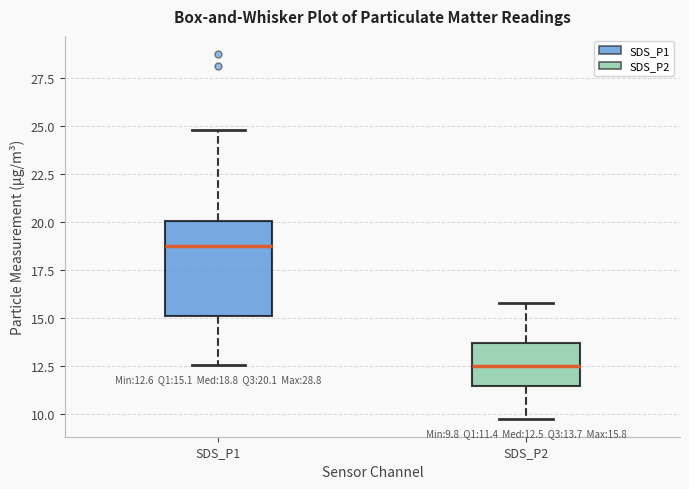

Which box is the tallest, from its lower edge to its upper edge?

SDS_P1